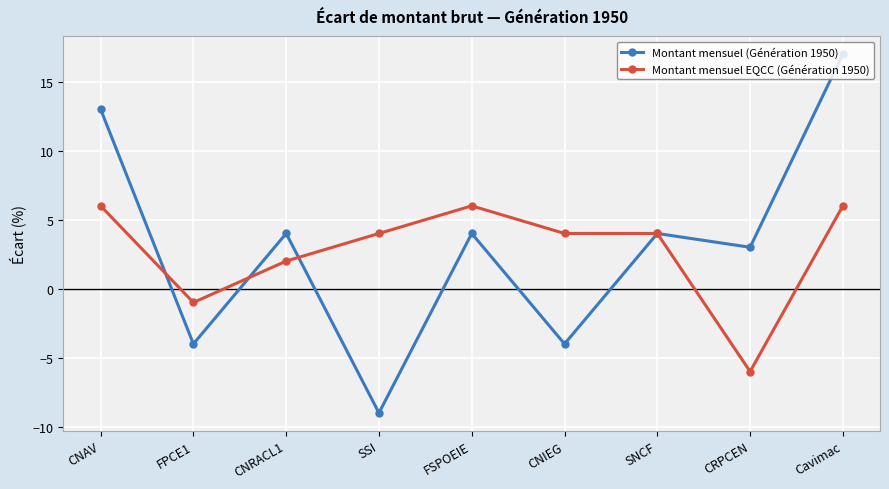

What position from the left is SNCF?

7